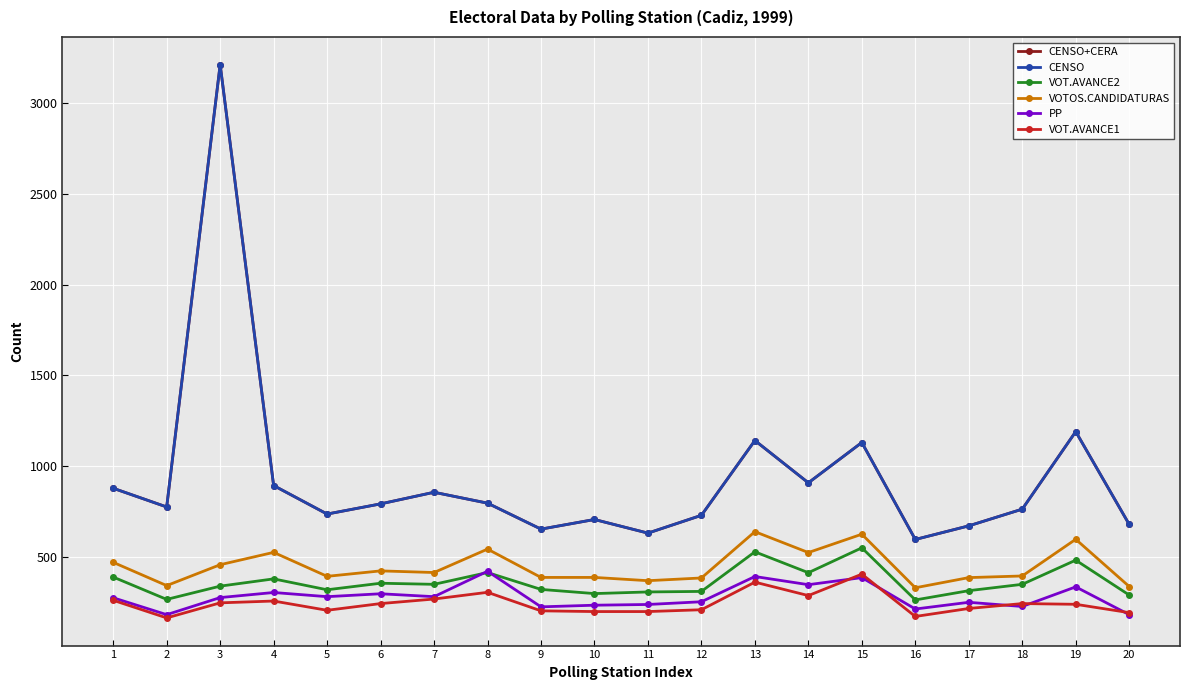

Reading left to right, extract all data points from this chart.

CENSO+CERA: 879	776	3212	894	737	793	857	797	654	707	632	730	1142	909	1131	597	672	764	1191	680
CENSO: 879	776	3212	894	737	793	857	797	654	707	632	730	1142	909	1131	597	672	764	1191	680
VOT.AVANCE2: 390	267	340	380	320	356	350	415	322	299	308	311	529	414	551	264	315	350	483	291
VOTOS.CANDIDATURAS: 471	343	458	526	394	424	415	544	388	388	370	385	640	525	626	331	387	396	598	338
PP: 276	183	277	305	282	298	282	422	226	235	239	254	393	348	387	214	251	228	336	183
VOT.AVANCE1: 262	165	248	258	207	244	269	306	204	200	200	210	362	288	406	173	217	244	240	194